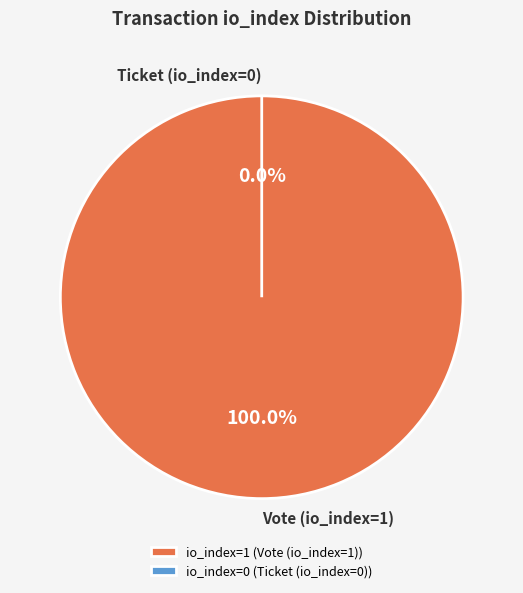

To the nearest percent, what is the combined percentage of Ticket (io_index=0) and Vote (io_index=1)?

100%